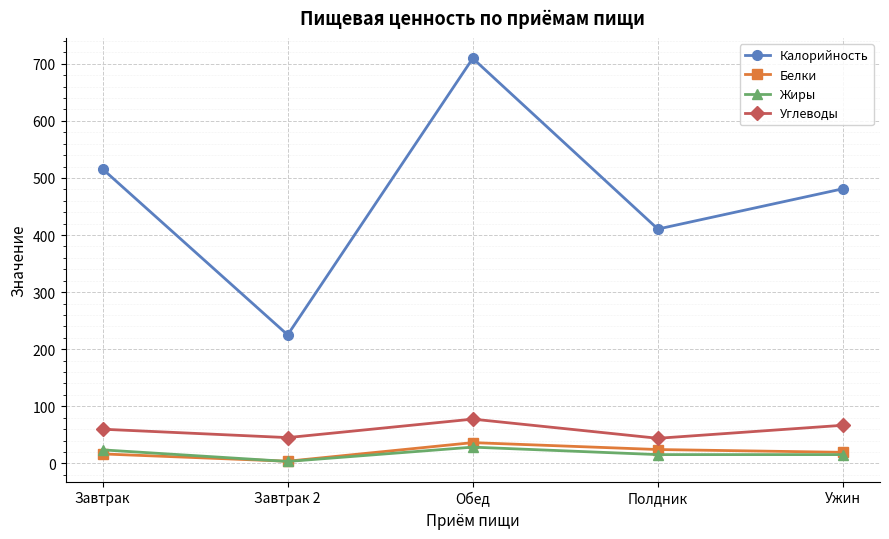

Does the chart have visible grid lines?

Yes